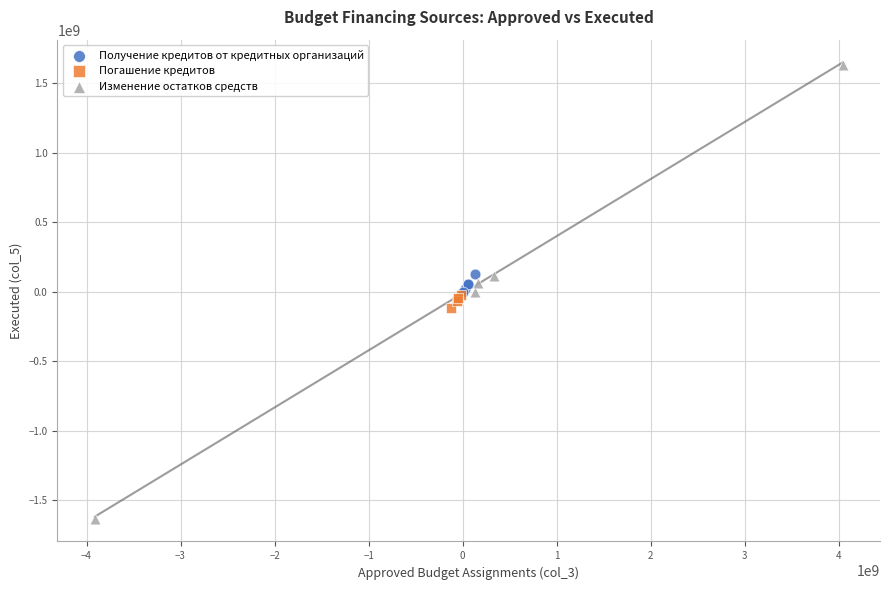

Which series reaches the maximum Y coordinate?

Изменение остатков средств